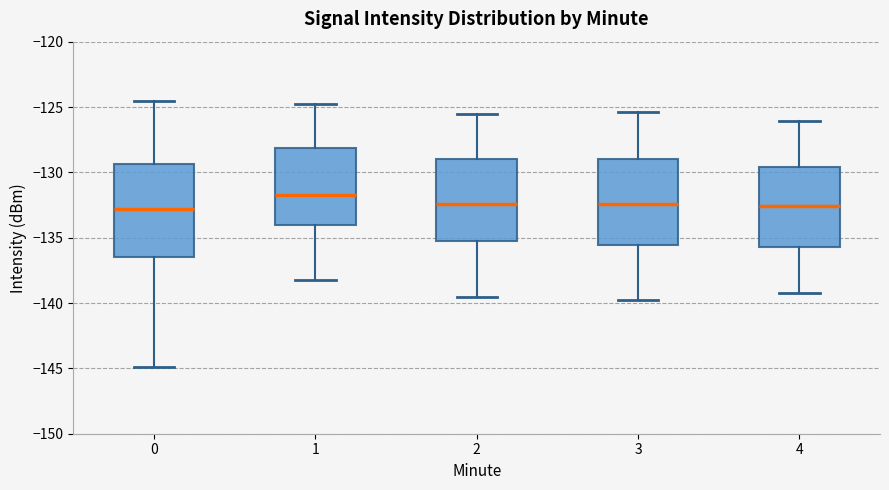

Which box is the tallest, from its lower edge to its upper edge?

0